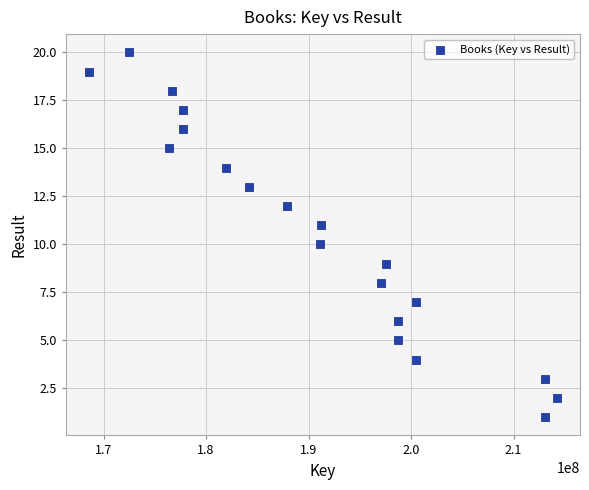

What is the range of X values (max minus min)?

45579562